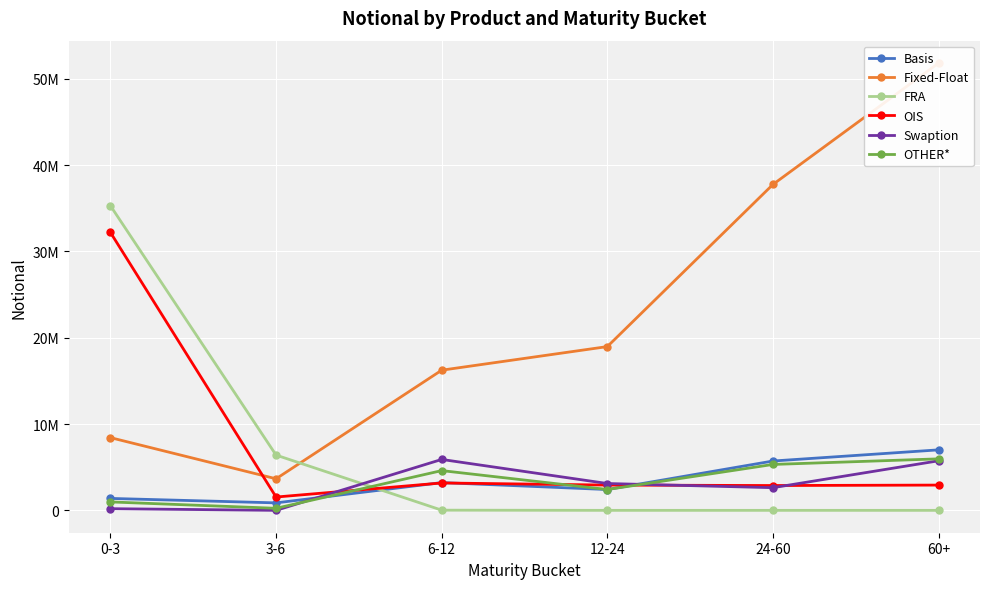

What is the sum of the Swaption values at 24-60 and 12-24?

5736290